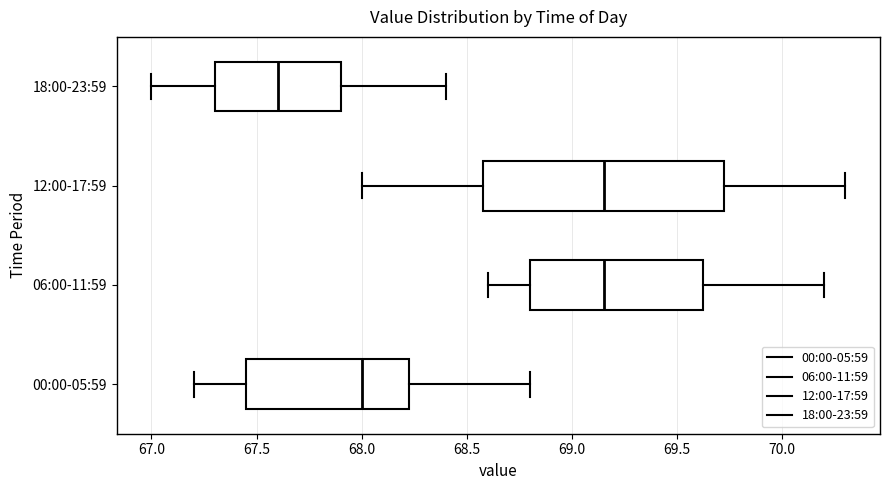

Reading bottom to top, read every box against the x-axis: the position of its median line, the range the box covers, and the ends of its whiskers. The values are not printed on the chart, so give them approximately, as read against the axis.

00:00-05:59: median 68.00, box 67.45 to 68.25, whiskers 67.20 to 68.80
06:00-11:59: median 69.15, box 68.80 to 69.65, whiskers 68.60 to 70.20
12:00-17:59: median 69.15, box 68.60 to 69.75, whiskers 68.00 to 70.30
18:00-23:59: median 67.60, box 67.30 to 67.90, whiskers 67.00 to 68.40